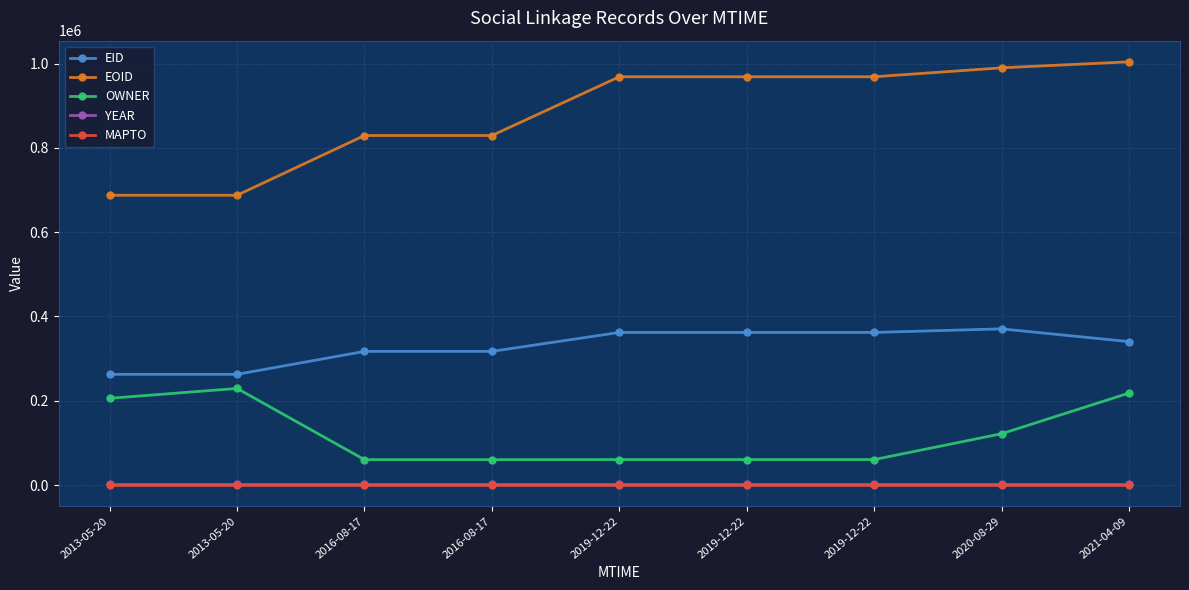

What is the difference between the maximum and second lowest values in the EOID series?

316671